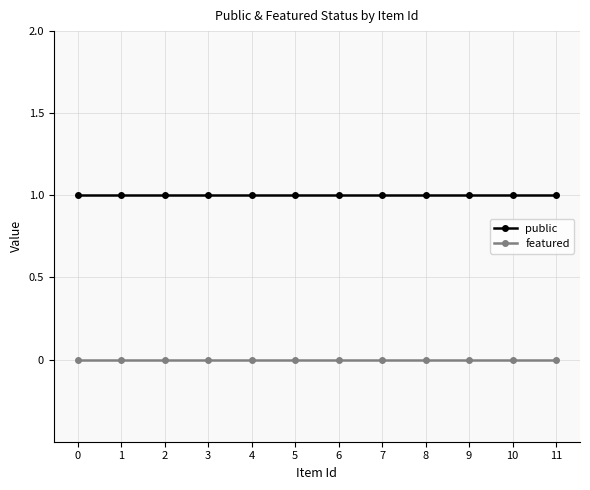

True or false: featured and public cross at least once.

False